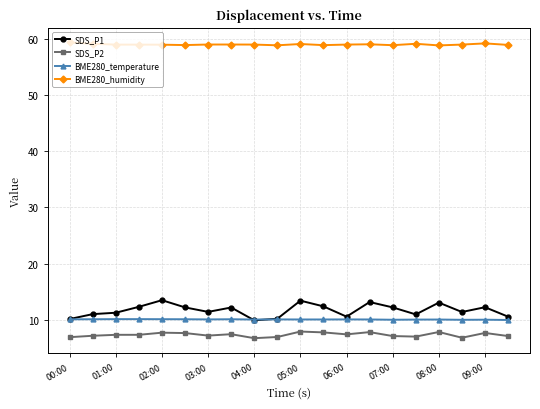

Which series has the largest range (max minus min)?

SDS_P1